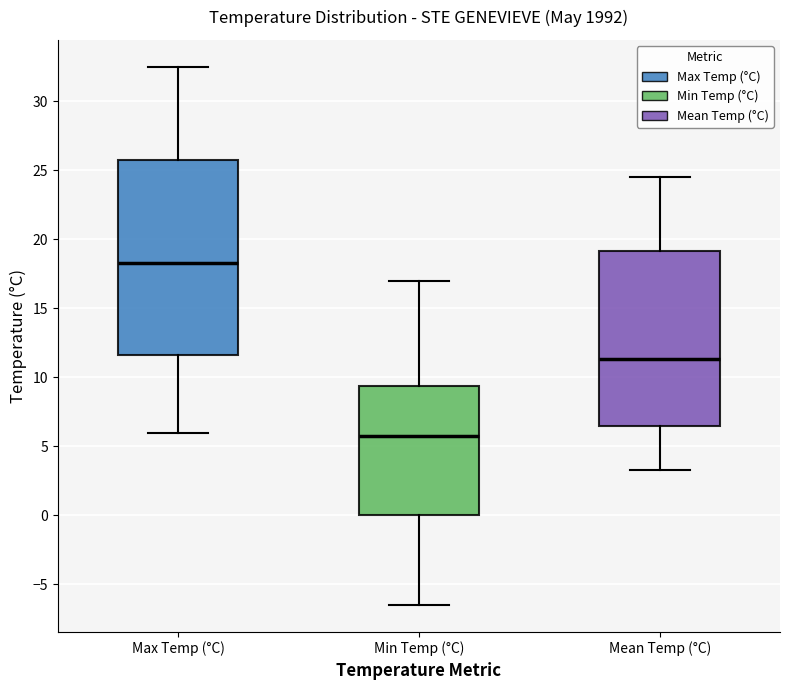

Which box has the highest median line?

Max Temp (°C)